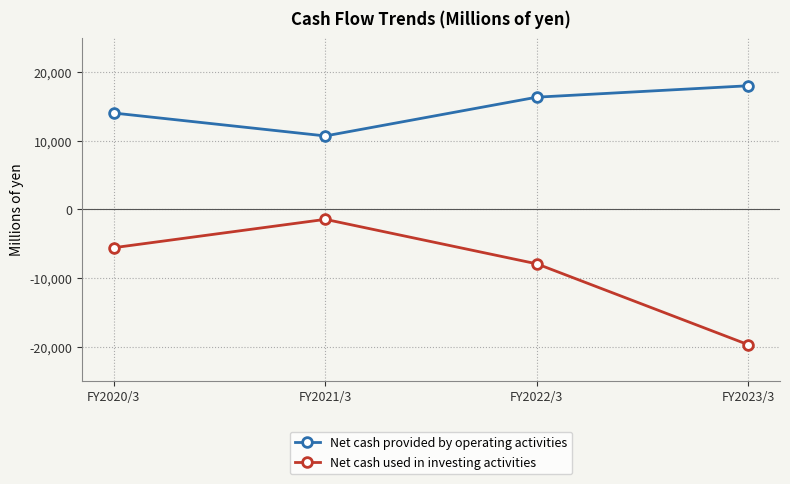

Which category has the highest value in the Net cash provided by operating activities series?

FY2023/3